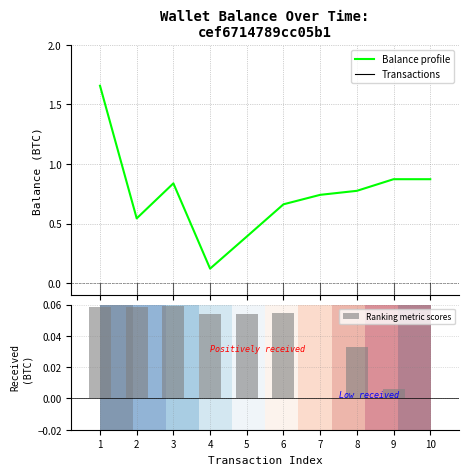

Is the value of Balance profile at 3 greater than the value of row_0 at 7?

Yes